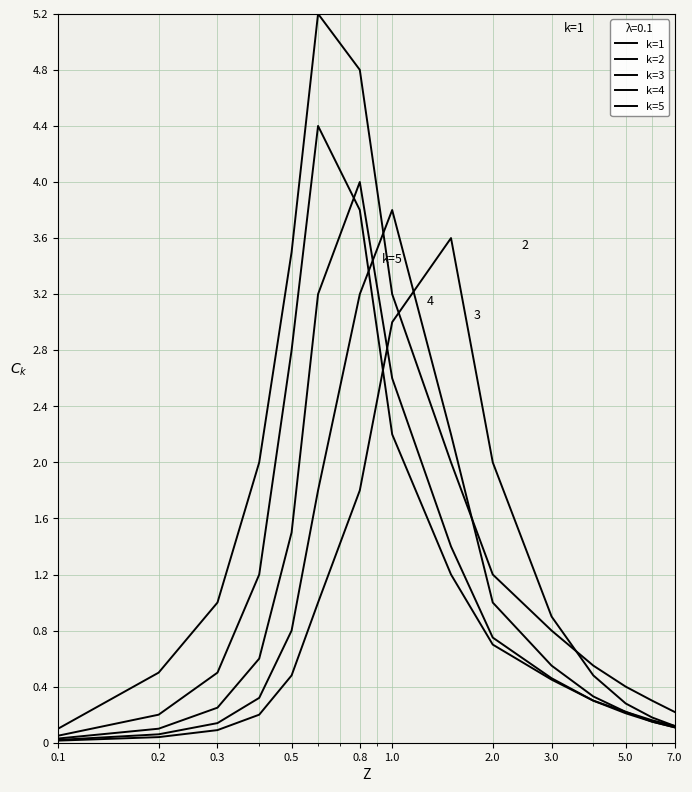

How many lines are shown in the chart?

5